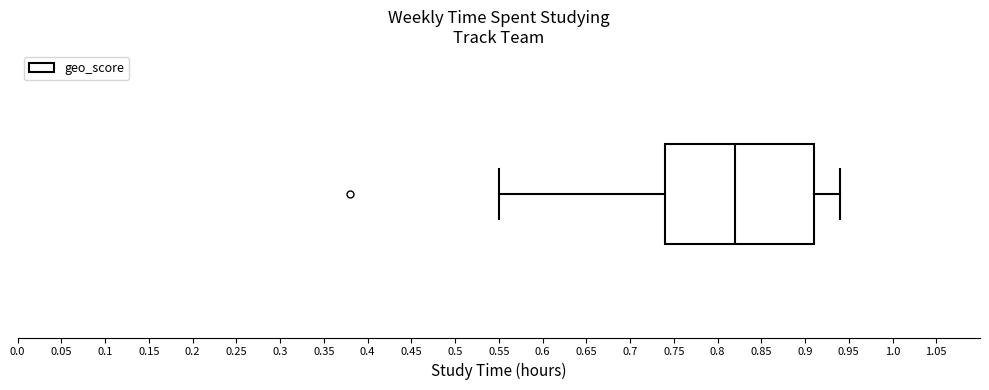

Where does the median line of the box sit on the x-axis? The values are not printed on the chart, so give them approximately, as read against the axis.

0.82